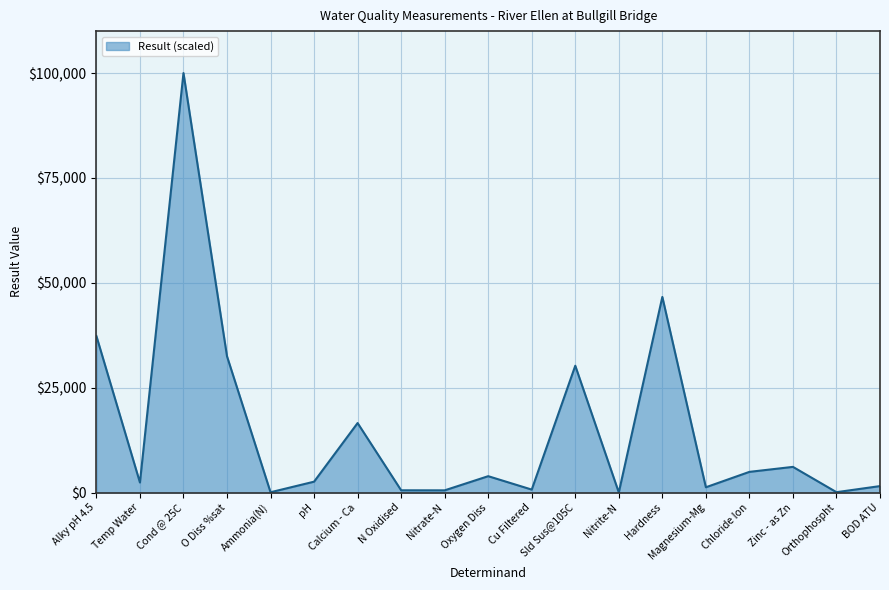

What is the average value?

15143.4